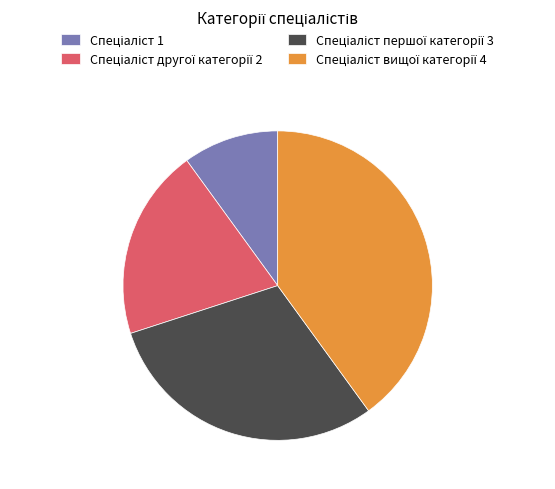

Is there a majority slice in this chart?

No